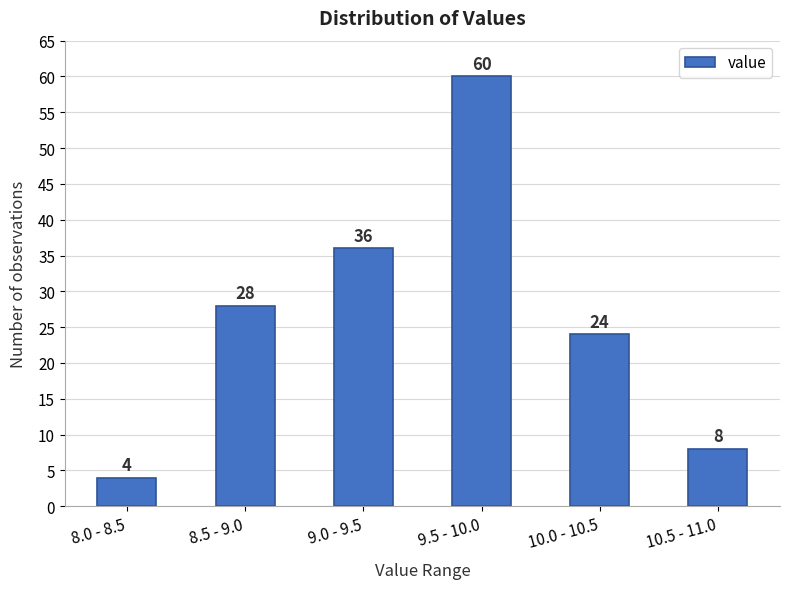

Reading left to right, extract all data points from this chart.

4	28	36	60	24	8